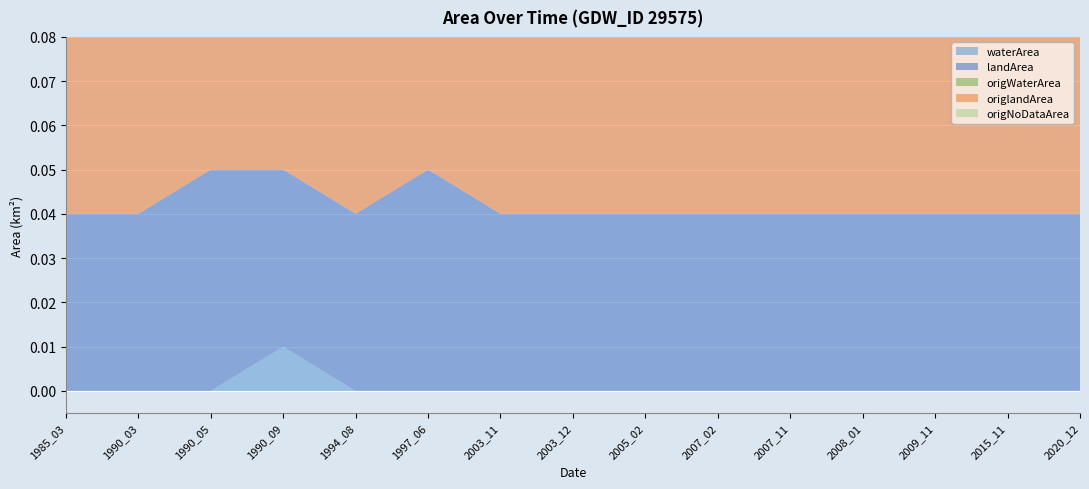

Reading left to right, list all the values displayed in this chart.

waterArea: 1985_03=0.0	1990_03=0.0	1990_05=0.0	1990_09=0.0	1994_08=0.0	1997_06=0.0	2003_11=0.0	2003_12=0.0	2005_02=0.0	2007_02=0.0	2007_11=0.0	2008_01=0.0	2009_11=0.0	2015_11=0.0	2020_12=0.0
landArea: 1985_03=0.0	1990_03=0.0	1990_05=0.1	1990_09=0.0	1994_08=0.0	1997_06=0.1	2003_11=0.0	2003_12=0.0	2005_02=0.0	2007_02=0.0	2007_11=0.0	2008_01=0.0	2009_11=0.0	2015_11=0.0	2020_12=0.0
origWaterArea: 1985_03=0.0	1990_03=0.0	1990_05=0.0	1990_09=0.0	1994_08=0.0	1997_06=0.0	2003_11=0.0	2003_12=0.0	2005_02=0.0	2007_02=0.0	2007_11=0.0	2008_01=0.0	2009_11=0.0	2015_11=0.0	2020_12=0.0
origlandArea: 1985_03=0.0	1990_03=0.0	1990_05=0.0	1990_09=0.0	1994_08=0.0	1997_06=0.0	2003_11=0.0	2003_12=0.0	2005_02=0.0	2007_02=0.0	2007_11=0.0	2008_01=0.0	2009_11=0.0	2015_11=0.0	2020_12=0.0
origNoDataArea: 1985_03=0.0	1990_03=0.0	1990_05=0.0	1990_09=0.0	1994_08=0.0	1997_06=0.0	2003_11=0.0	2003_12=0.0	2005_02=0.0	2007_02=0.0	2007_11=0.0	2008_01=0.0	2009_11=0.0	2015_11=0.0	2020_12=0.0